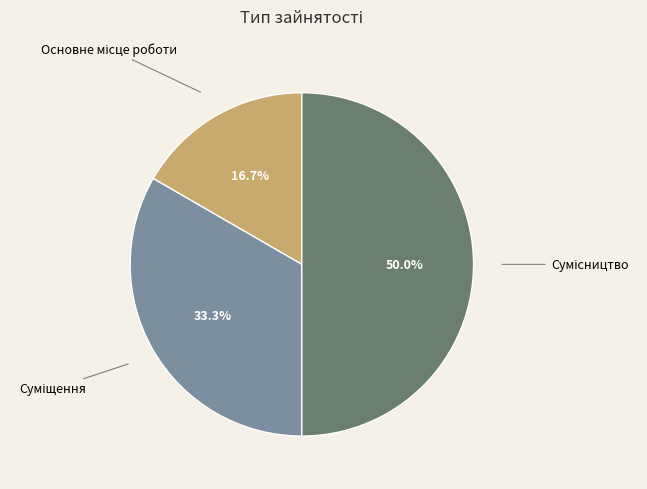

Count the number of slices in the pie.

3